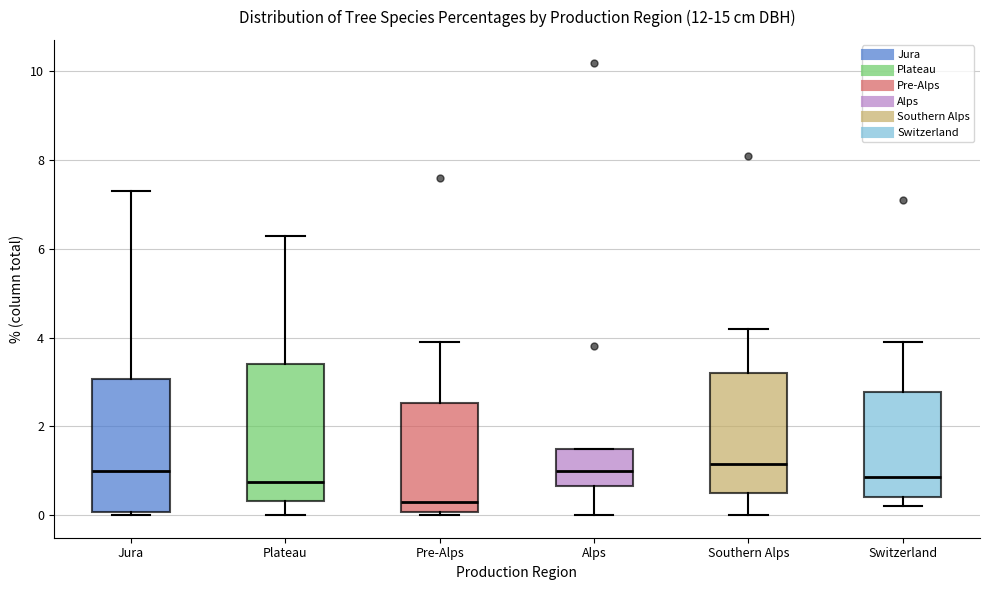

Which box's median line is the lowest?

Pre-Alps